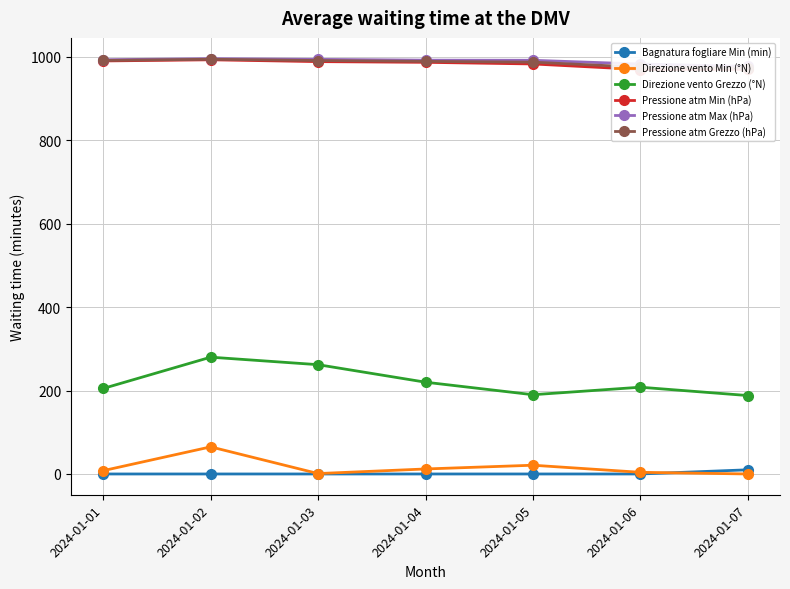

The value of Direzione vento Grezzo (°N) at 2024-01-04 is 220.0. True or false?

True